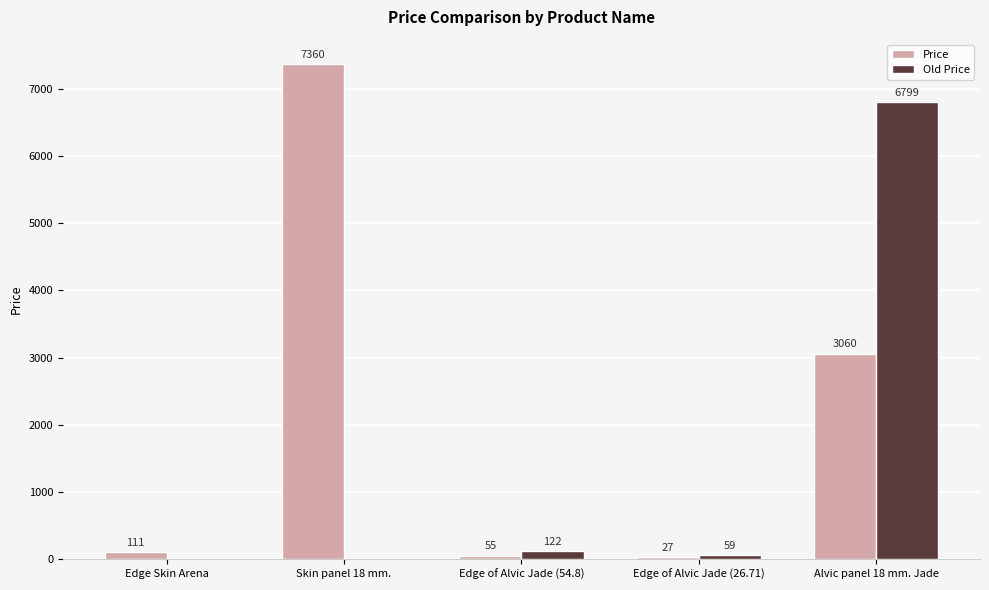

Between Edge Skin Arena and Edge of Alvic Jade (26.71), which series saw the biggest shift?

Price